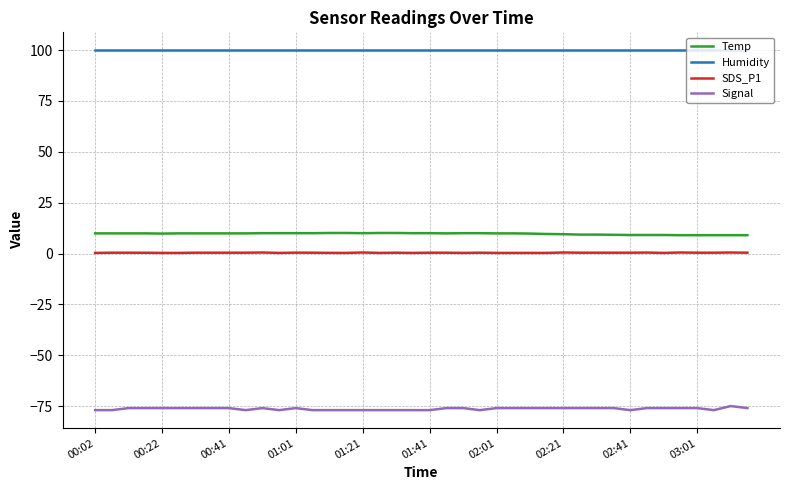

List the series in order of their peak value, lowest first.

Signal, SDS_P1, Temp, Humidity